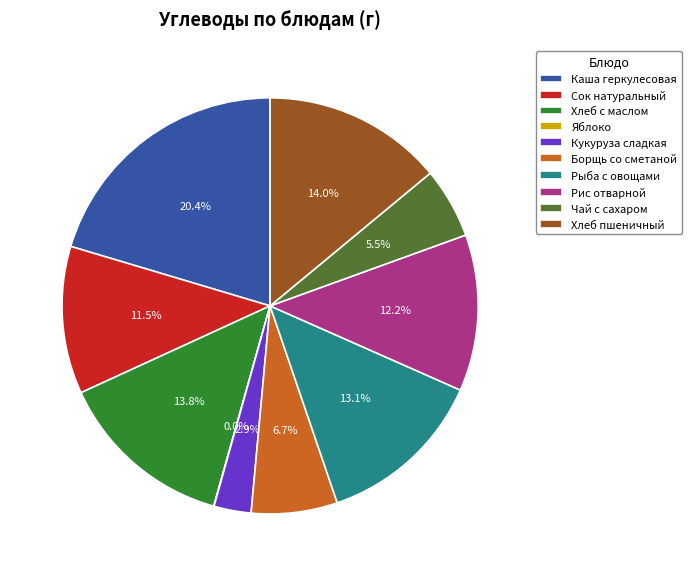

Which has a higher value, Чай с сахаром or Борщь со сметаной?

Борщь со сметаной